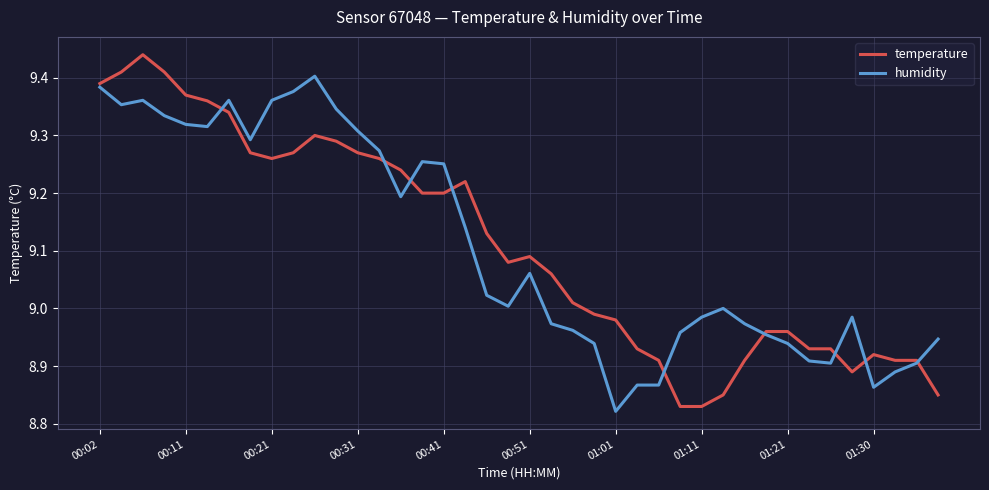

Which series has the largest range (max minus min)?

temperature